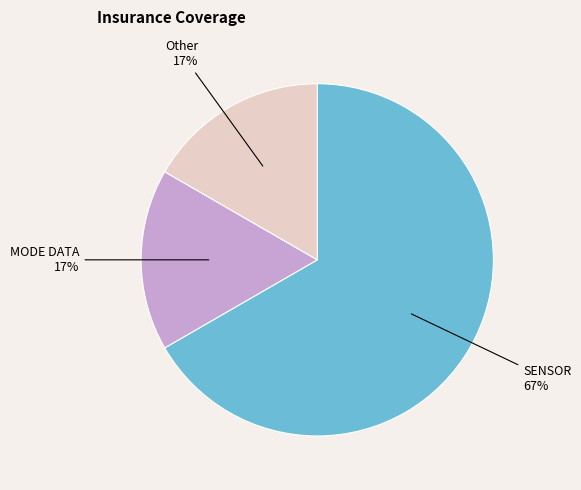

To the nearest percent, what is the difference between the largest and smallest slice percentages?

50%